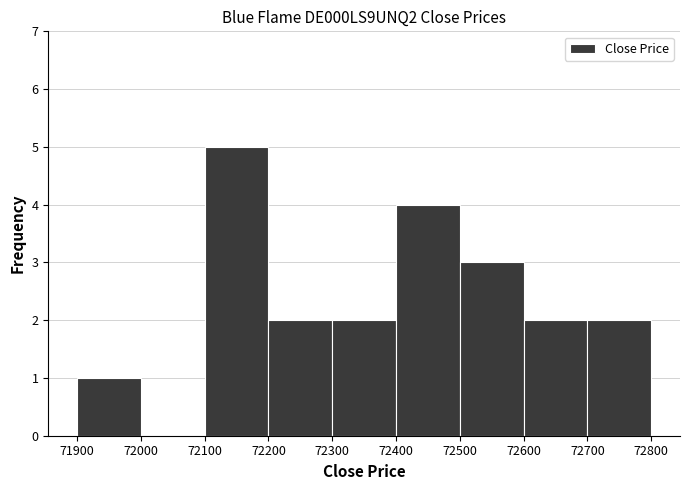

Reading left to right, transcribe this chart: for each bar, give the range it covers on the x-axis and its height. The values are not printed on the chart, so give them approximately, as read against the axis.

71900 to 72000: 1
72000 to 72100: 0
72100 to 72200: 5
72200 to 72300: 2
72300 to 72400: 2
72400 to 72500: 4
72500 to 72600: 3
72600 to 72700: 2
72700 to 72800: 2